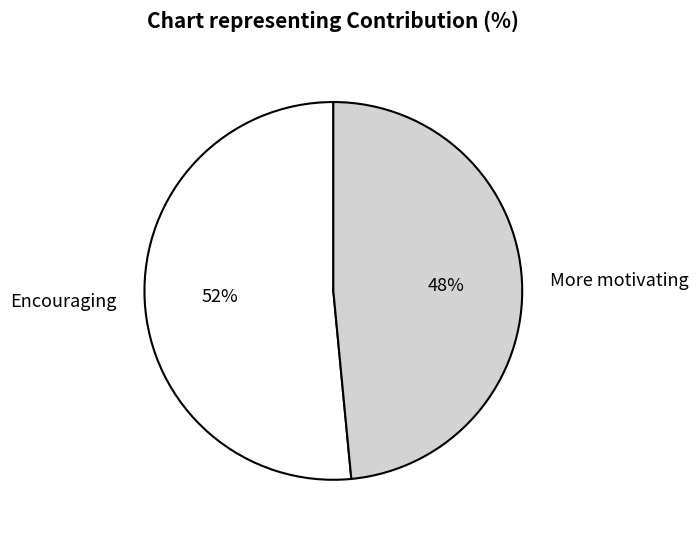

How many segments does this pie chart have?

2